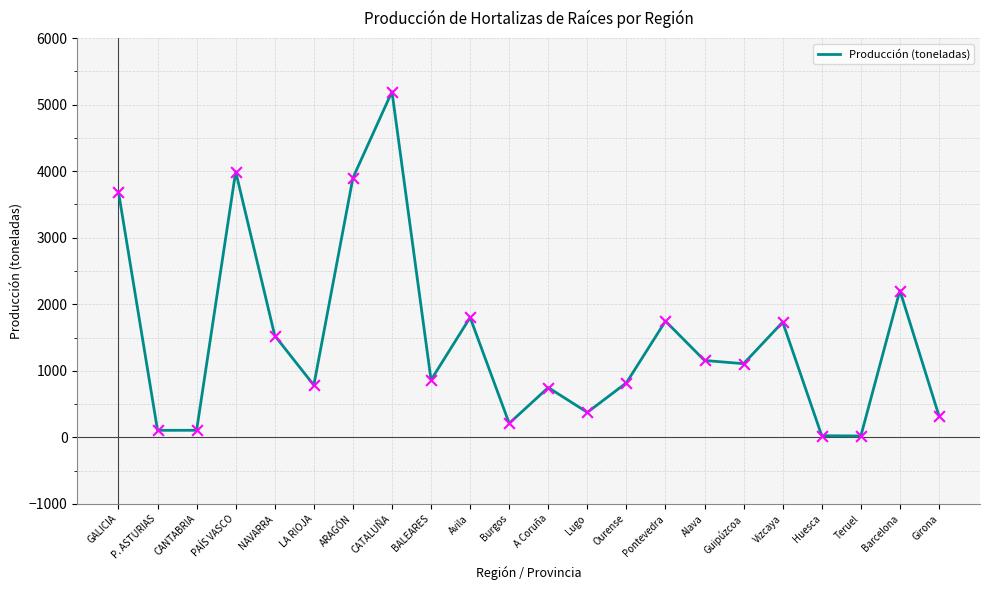

Between Alava and BALEARES, which is larger?

Alava